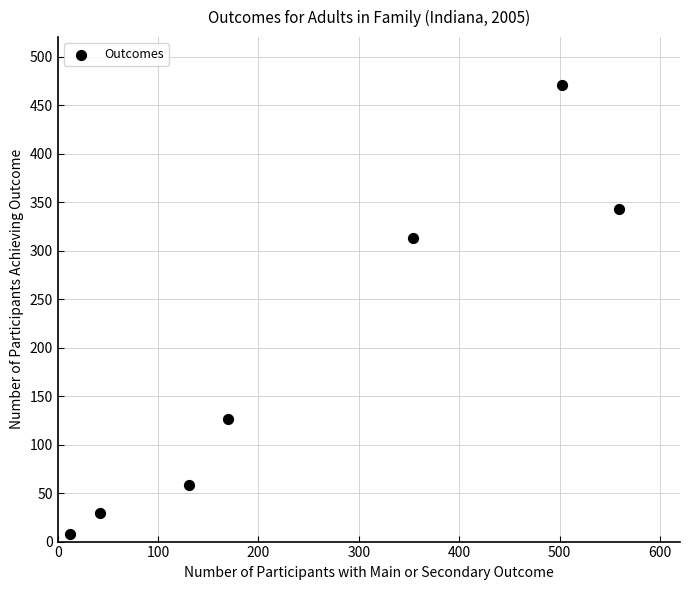

What Y value in the scatter plot is closest to 239?

313